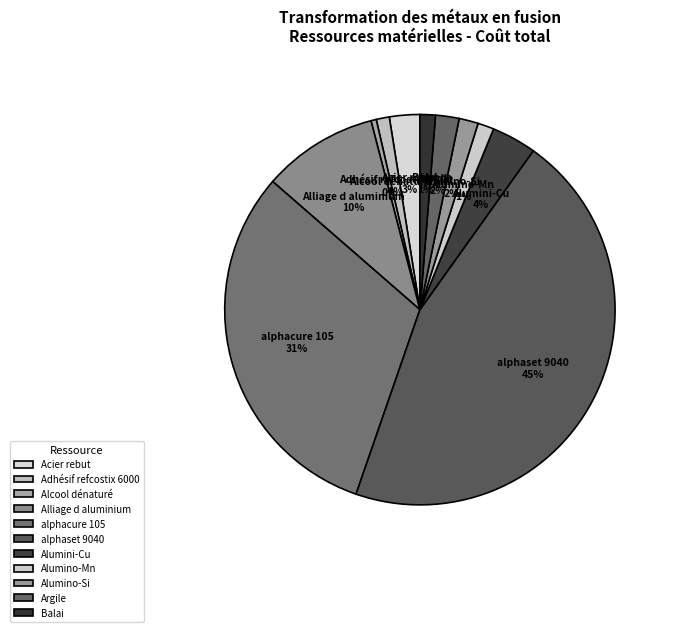

Which slice is the largest?

alphaset 9040